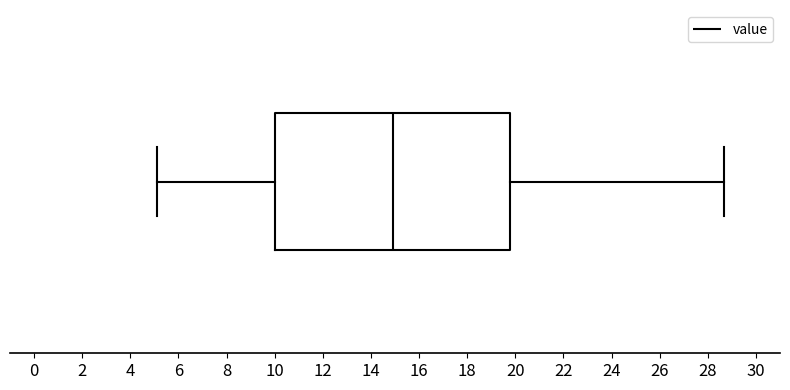

Where does the right whisker of the box end on the x-axis? The values are not printed on the chart, so give them approximately, as read against the axis.

28.6